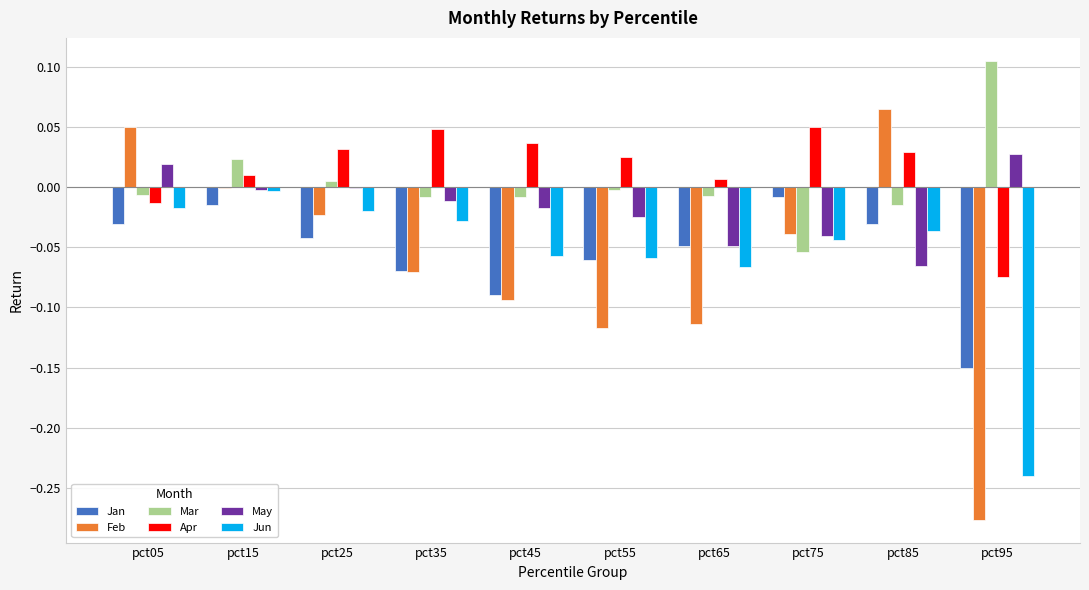

Is it true that Jan equals -0.0 at pct65?

True